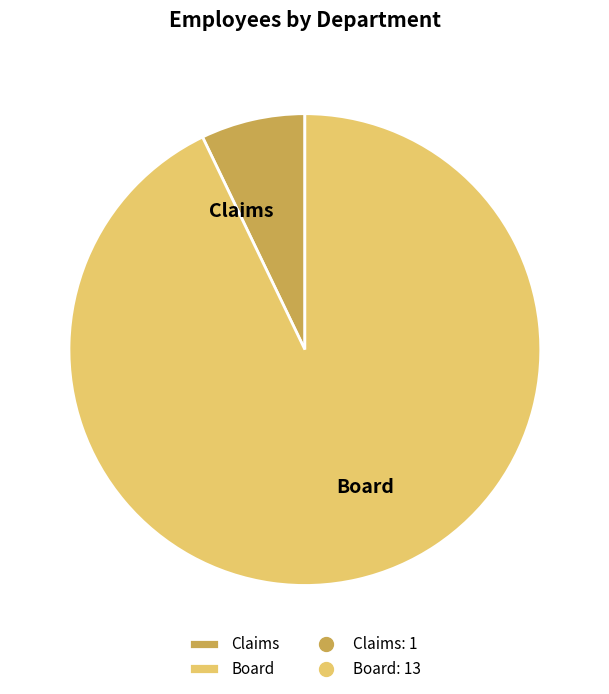

Between Claims and Board, which is larger?

Board